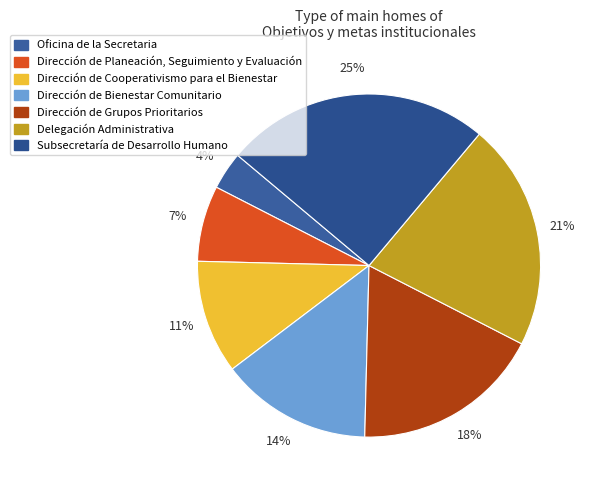

Is there any slice that represents more than half of the pie?

No